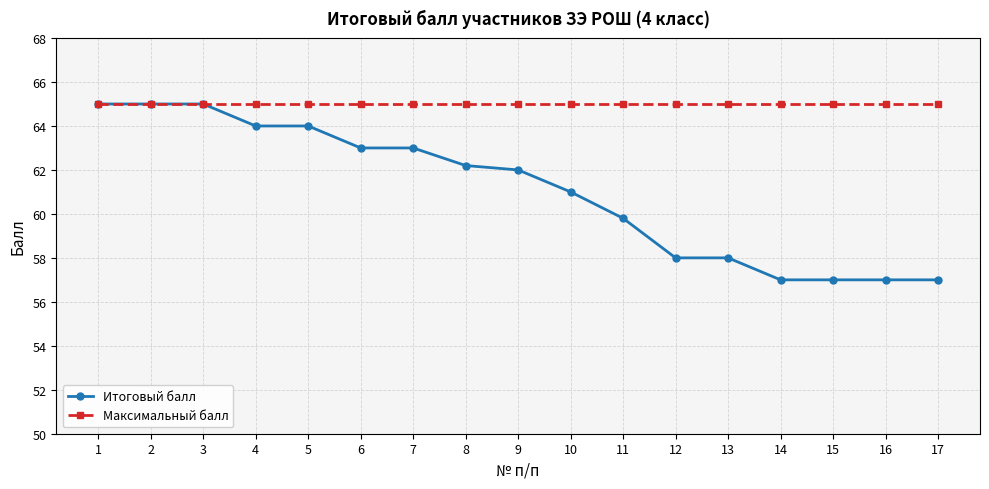

True or false: Итоговый балл has a value of 61.0 at 10.

True